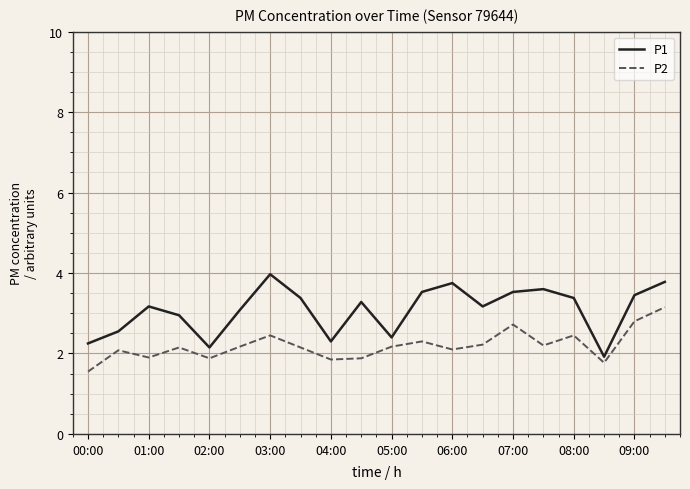

Which series has the widest spread of values?

P1